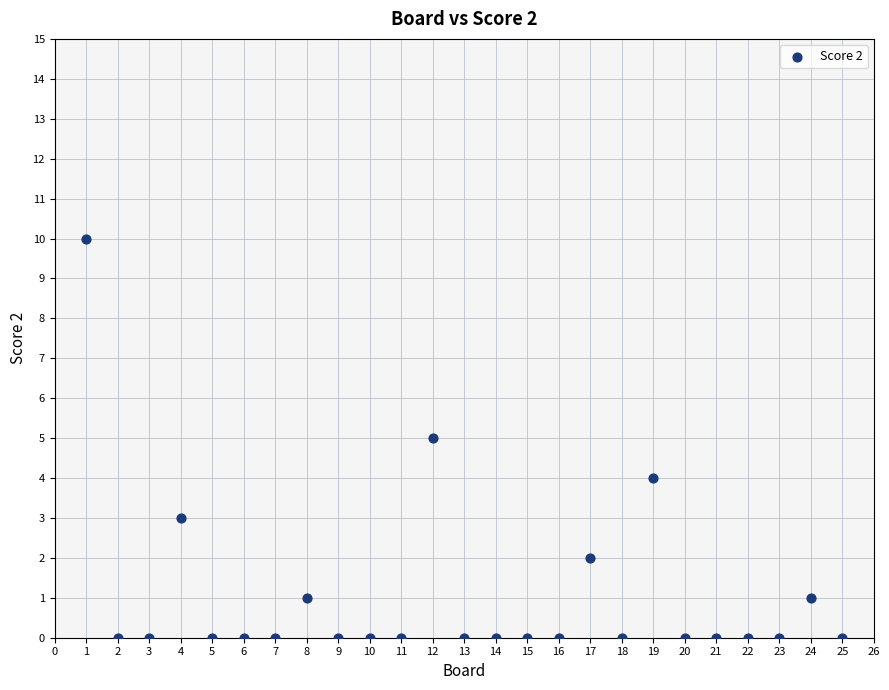

What is the range of Y values (max minus min)?

10